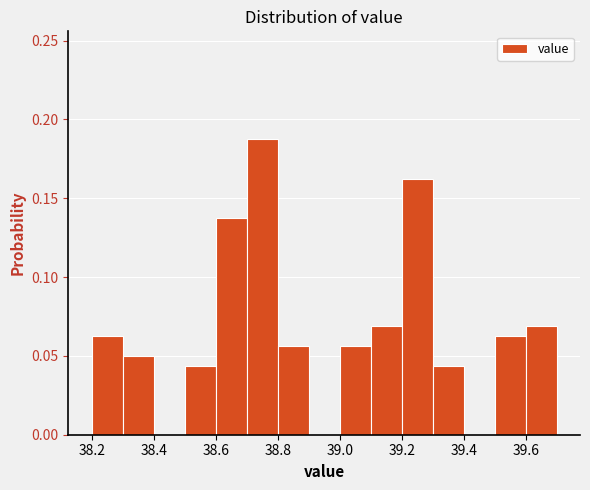

Over which range of the x-axis is the bar tallest?

38.7 to 38.8